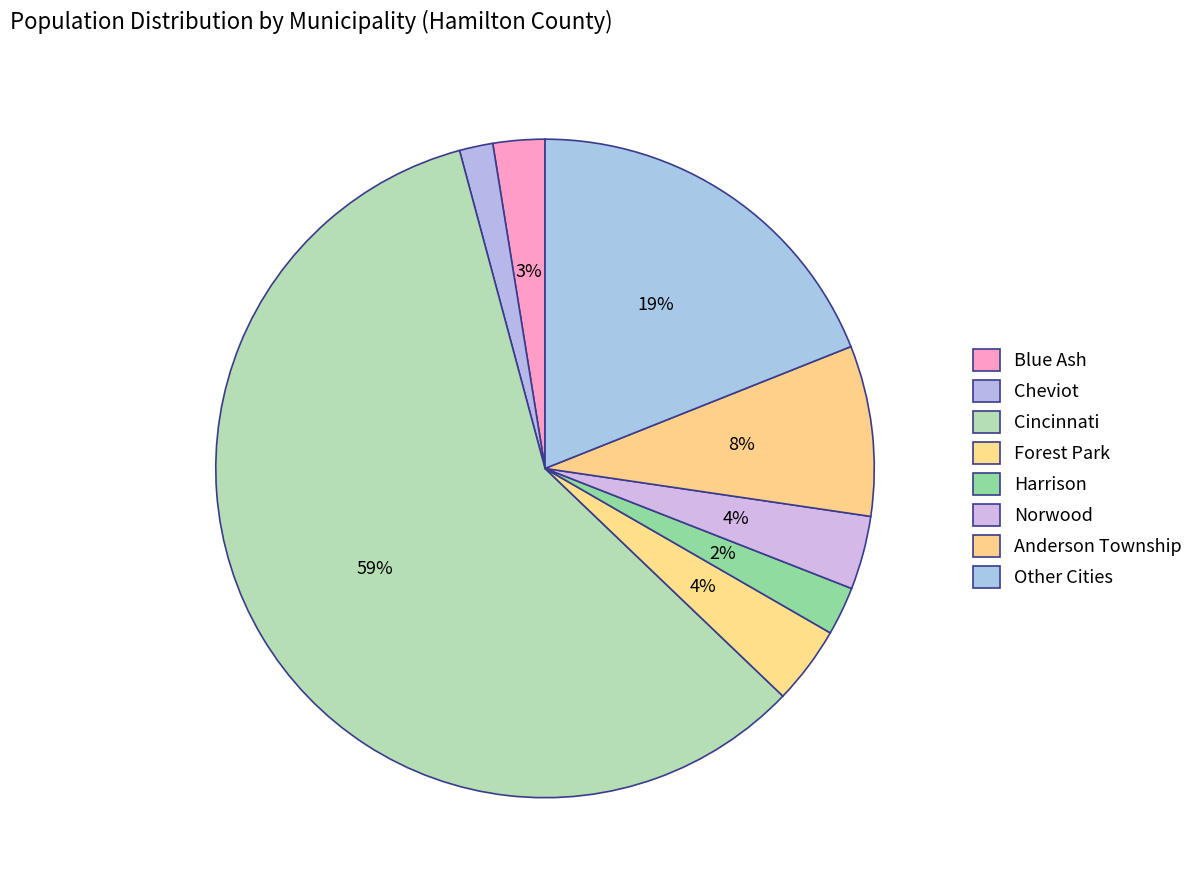

Rank the categories by value from lowest to highest.

Cheviot, Harrison, Blue Ash, Norwood, Forest Park, Anderson, Other, Cincinnati